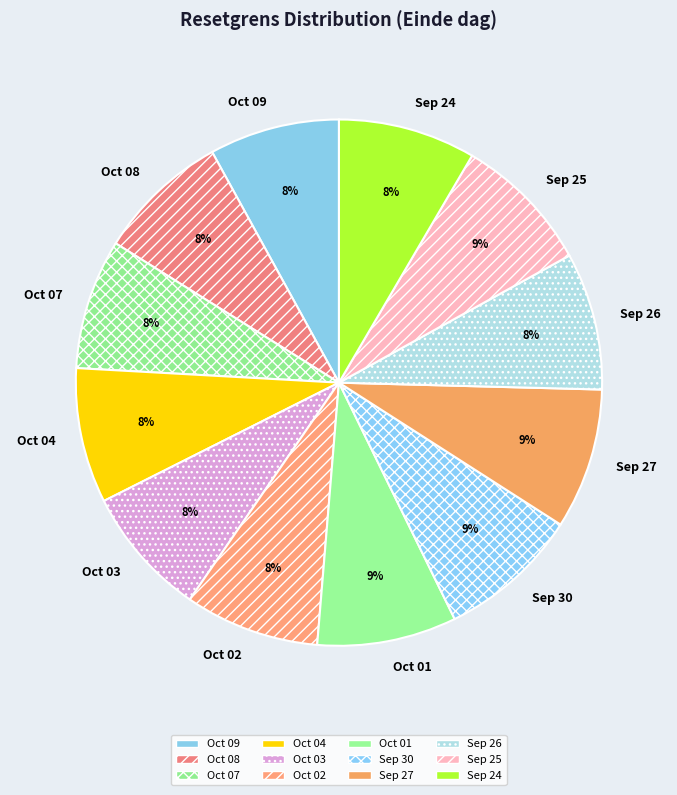

What percentage is the Oct 03 slice, to the nearest percent?

8%